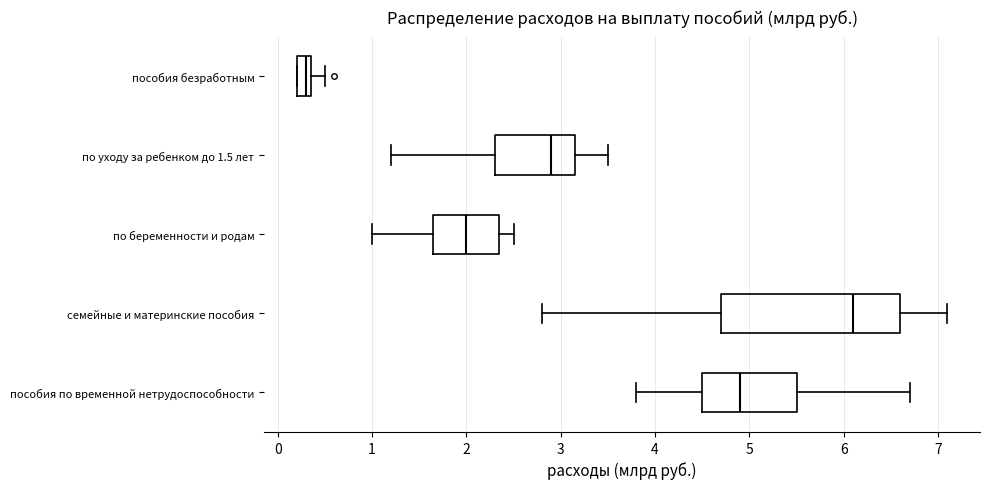

Where does the right whisker of the box for семейные и материнские пособия end on the x-axis? The values are not printed on the chart, so give them approximately, as read against the axis.

7.1